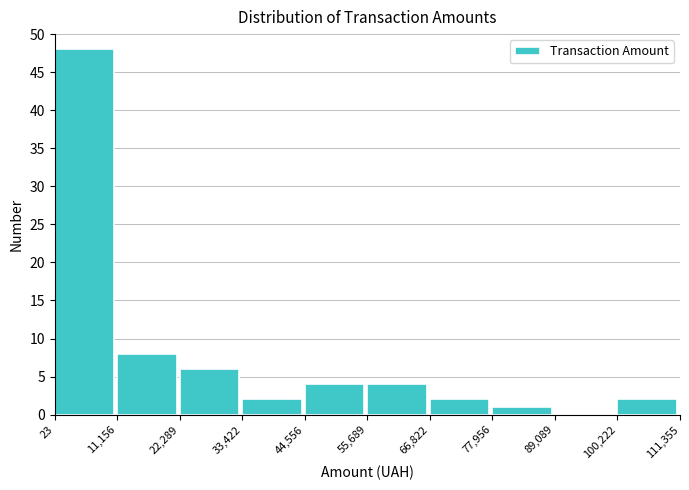

Which range on the x-axis has the tallest bar?

23 to 11,156